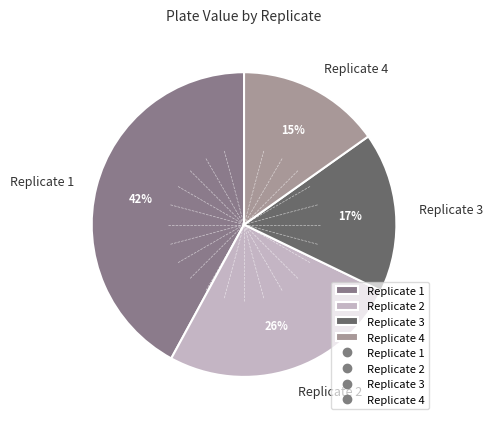

Do Replicate 4 and Replicate 3 together represent more than half of the pie?

No